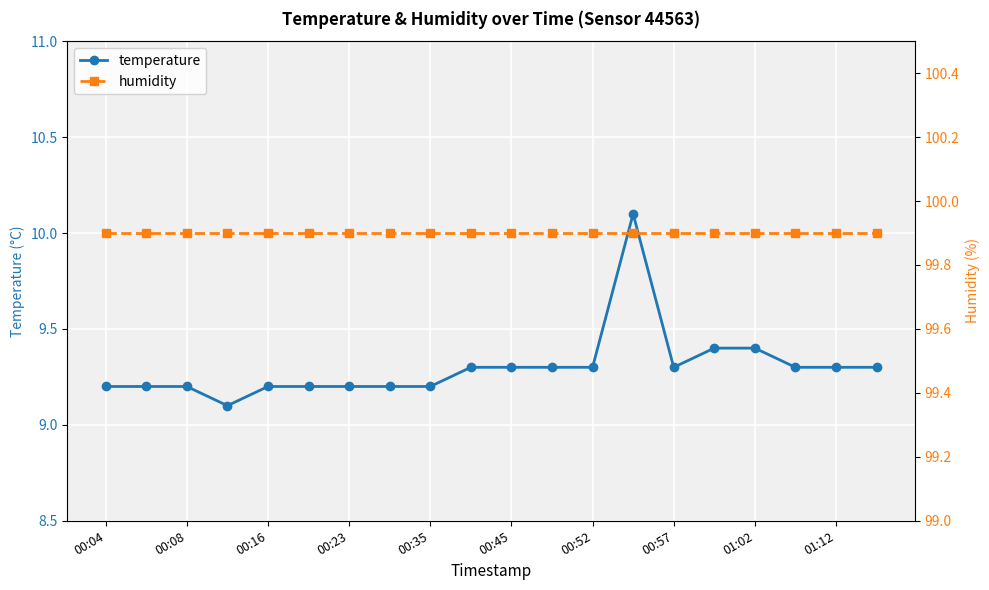

The value of humidity at 00:04 is 99.9. True or false?

True